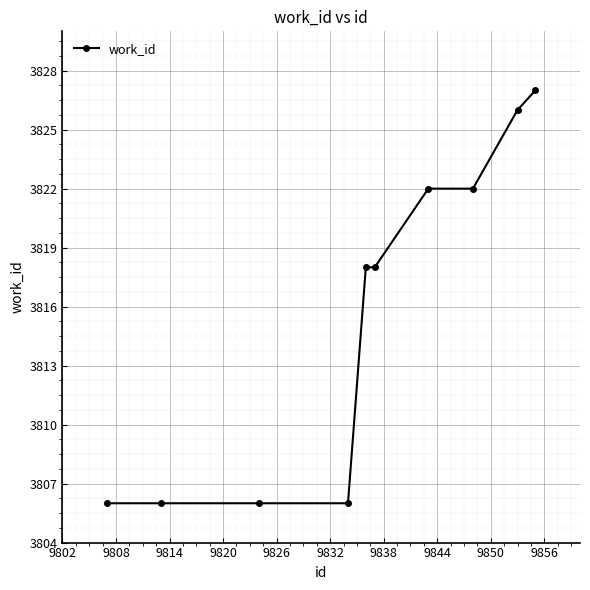

What is the value of the 10th point from the left?

3827